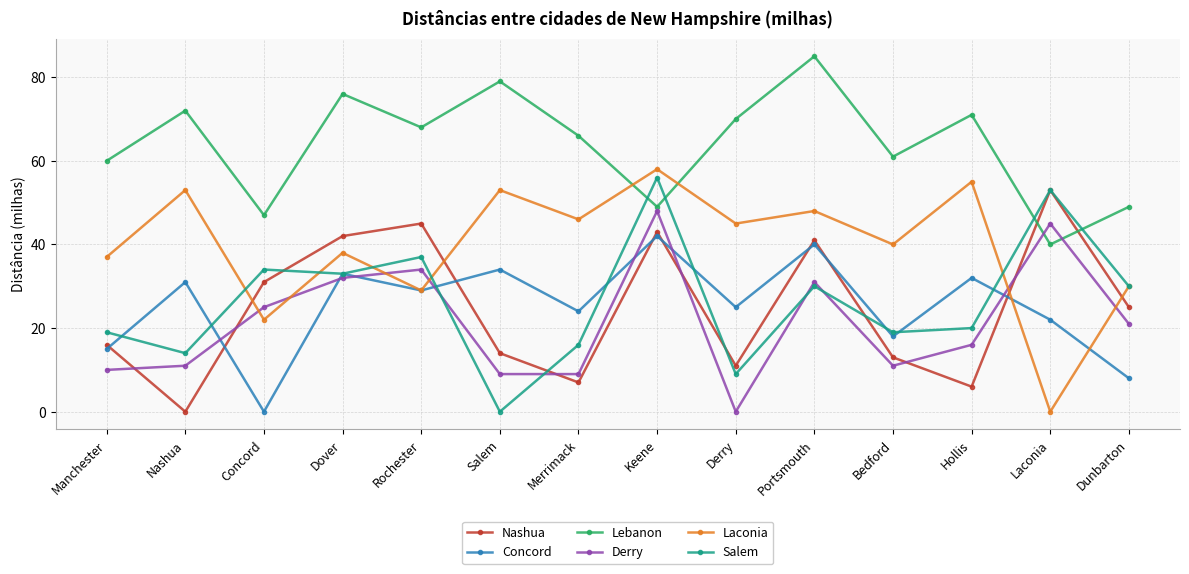

What are all the series names shown in the legend?

Nashua, Concord, Lebanon, Derry, Laconia, Salem